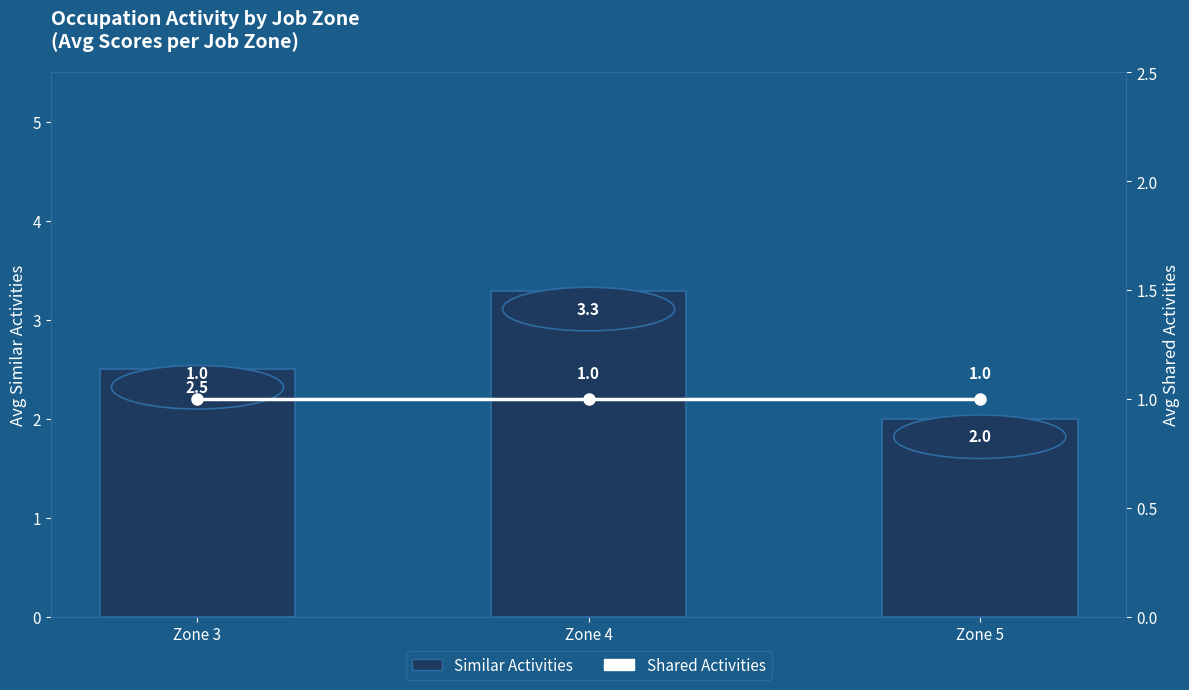

What is the sum of all Shared Activities values?

3.0